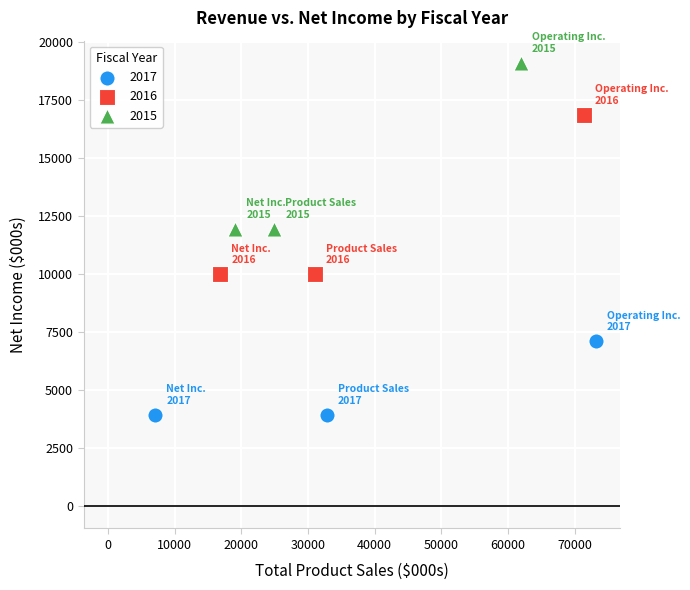

Which series has the widest spread of Y values?

2015